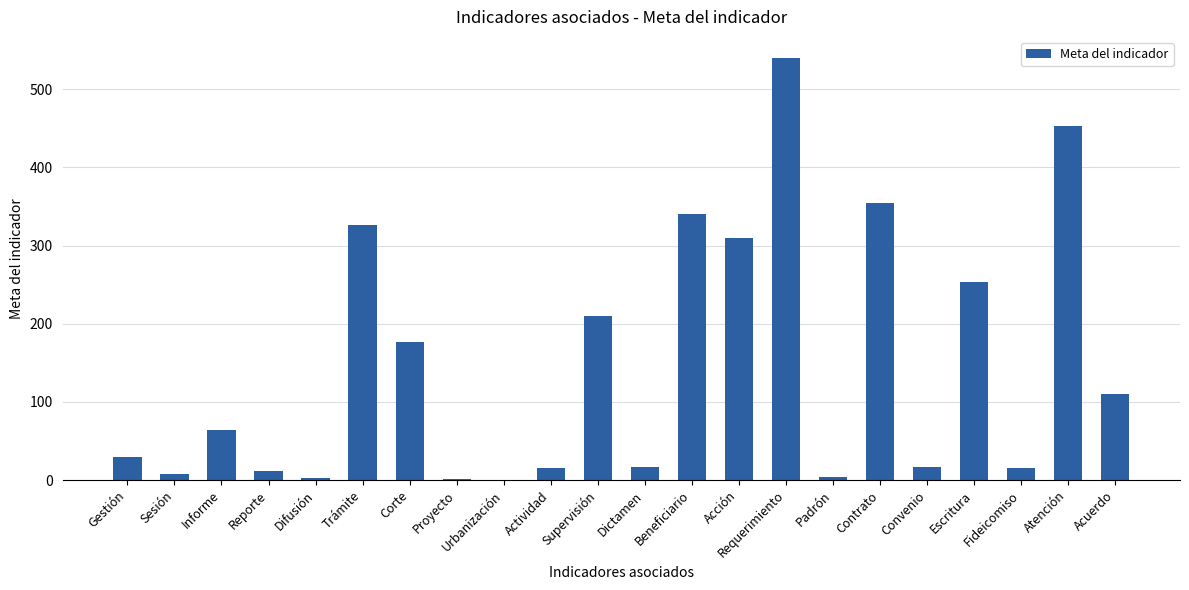

At which category does the chart reach its peak across all series?

Requerimiento